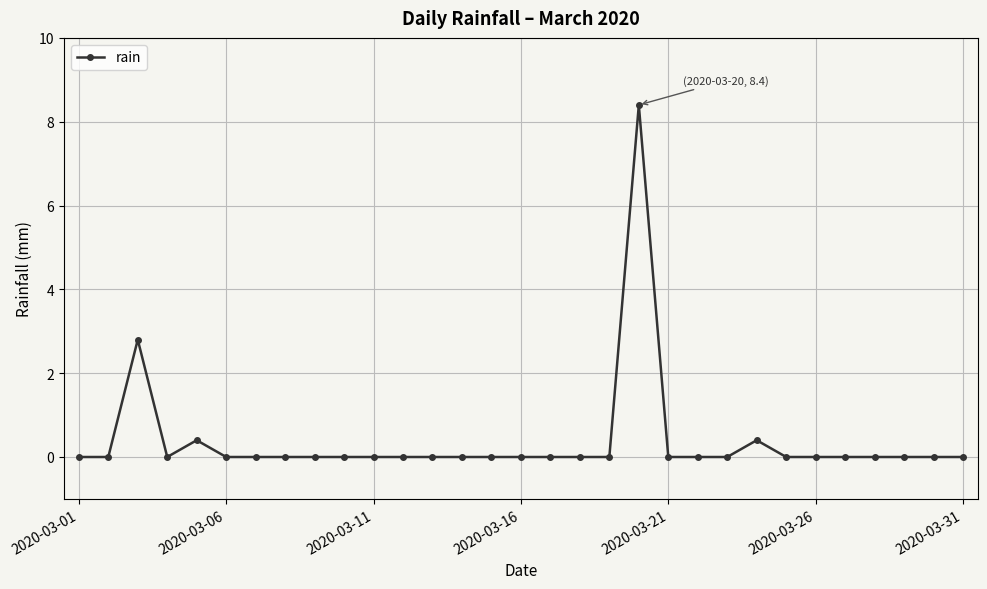

What is the maximum value shown in the chart?

8.4